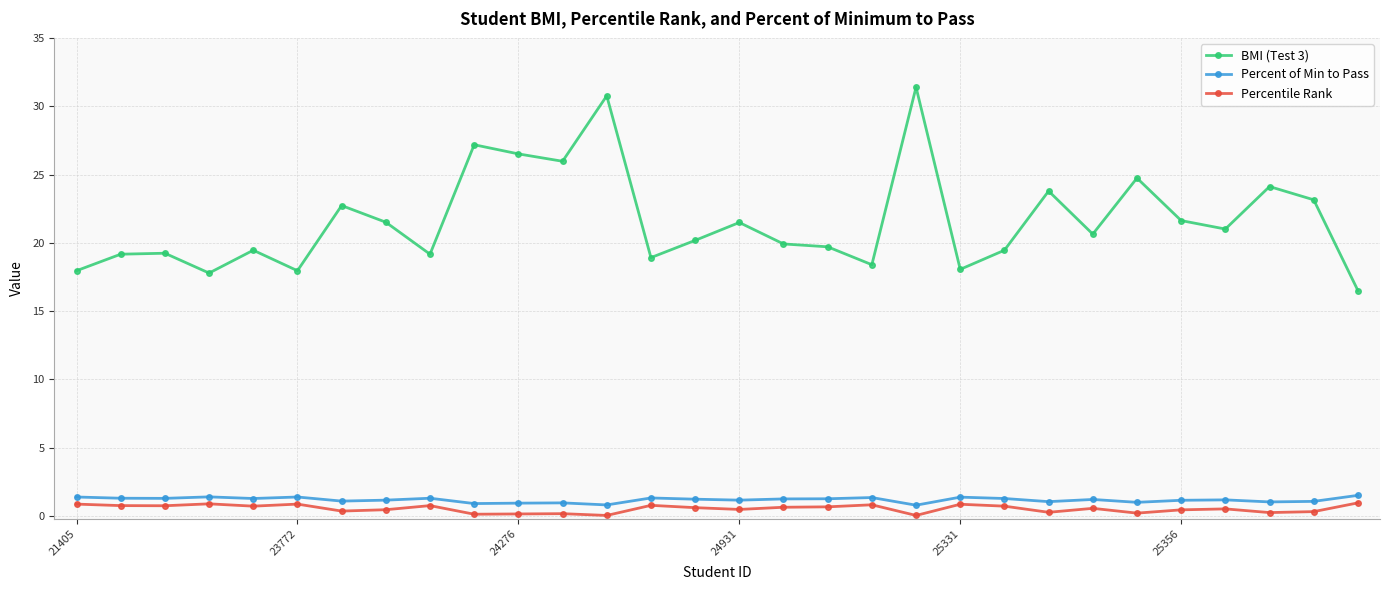

Which series has the largest total across all categories?

BMI (Test 3)